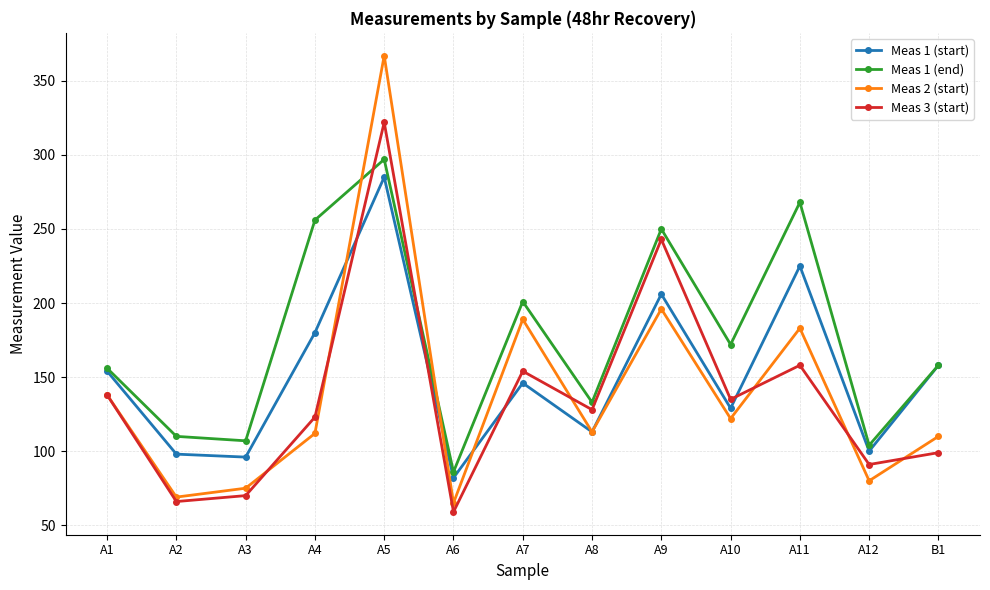

What is the average value of the Meas 1 (end) series?

177